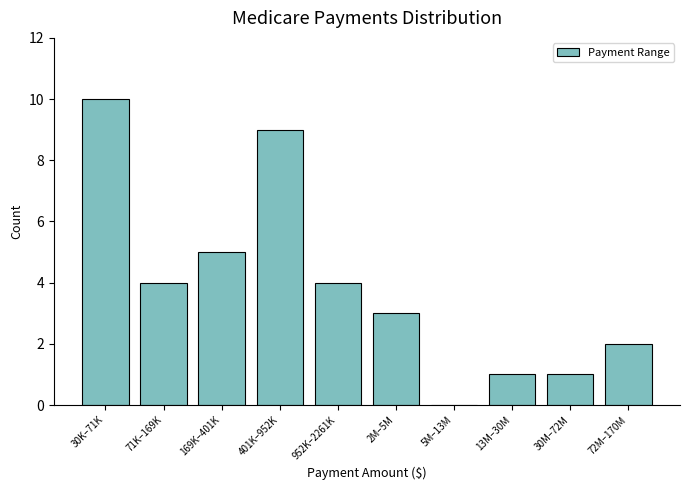

Reading left to right, transcribe all the data shown in this chart.

30K–71K=10	71K–169K=4	169K–401K=5	401K–952K=9	952K–2261K=4	2M–5M=3	5M–13M=0	13M–30M=1	30M–72M=1	72M–170M=2